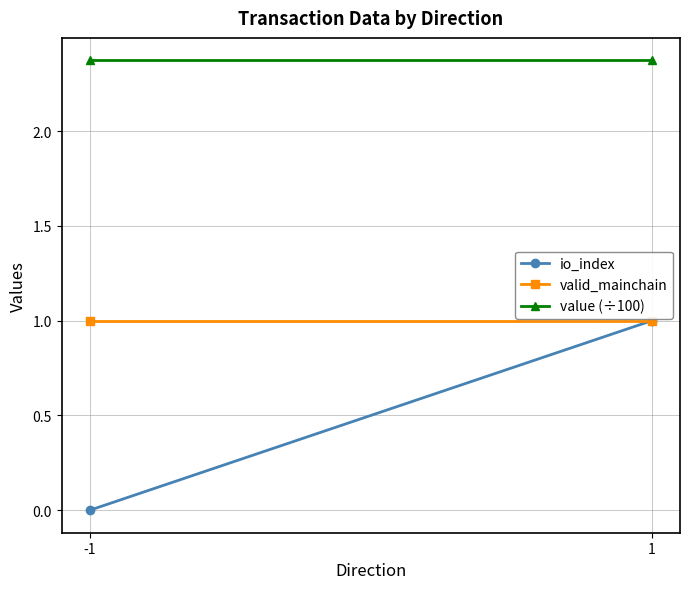

What is the sum of the value (÷100) values at -1 and 1?

4.7